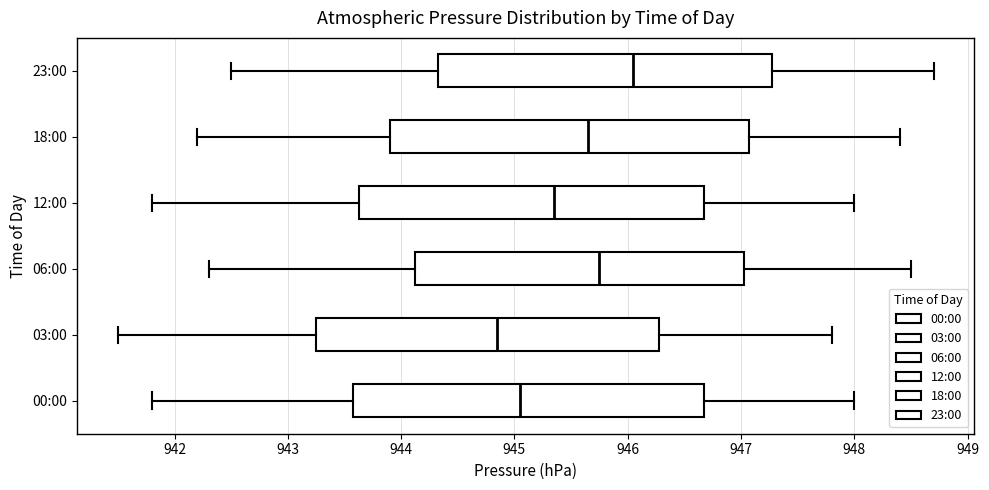

Where does the right whisker of the box for 12:00 end on the x-axis? The values are not printed on the chart, so give them approximately, as read against the axis.

948.0